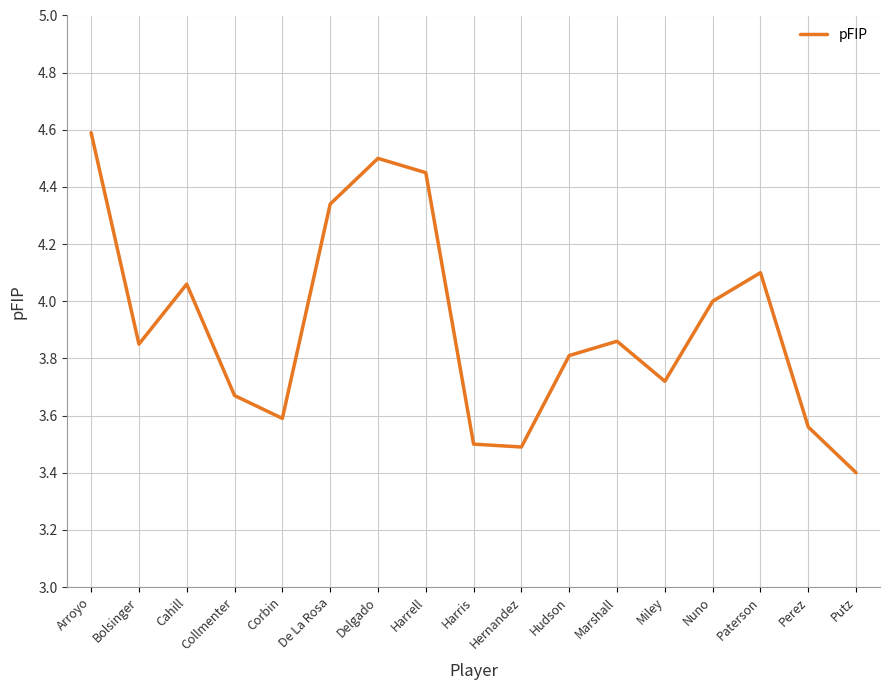

What is the approximate value at Harris?

3.5